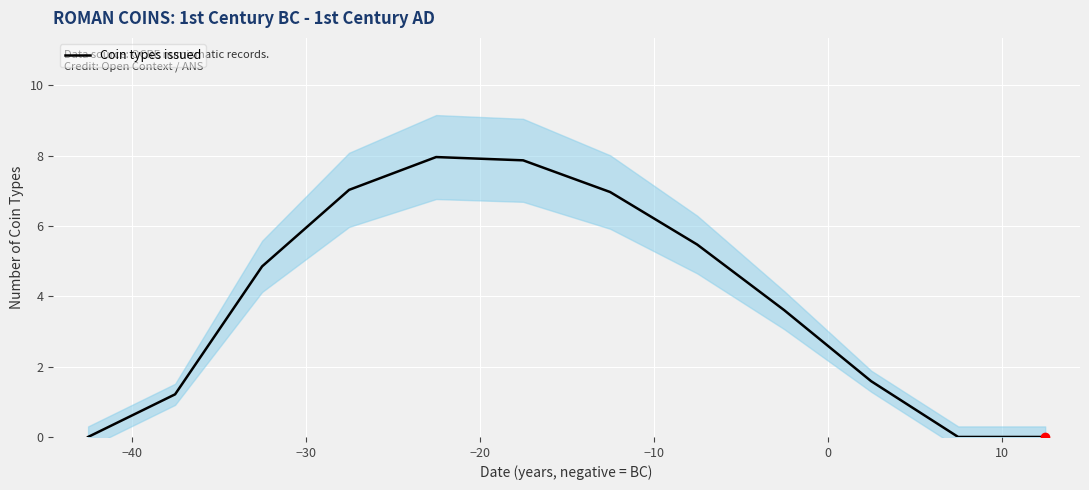

What is the value of the 4th point from the left?

7.0